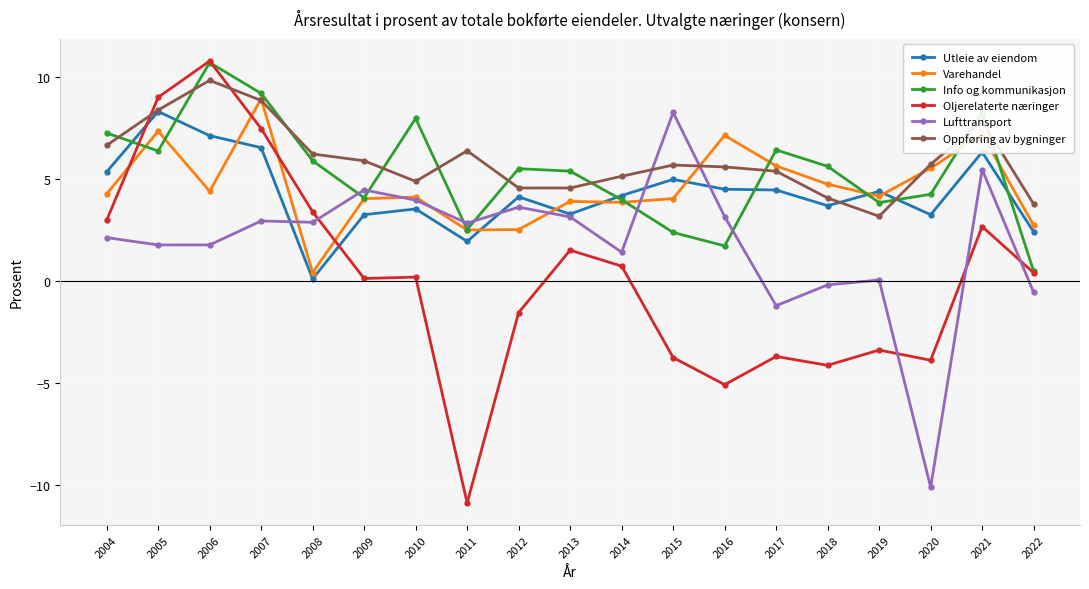

How many lines are shown in the chart?

6